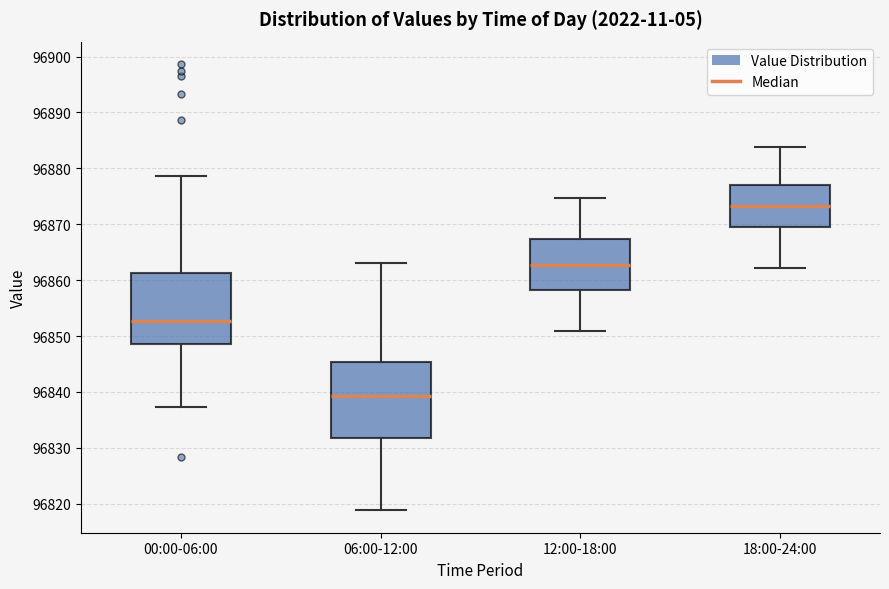

Which box's median line is the lowest?

06:00-12:00